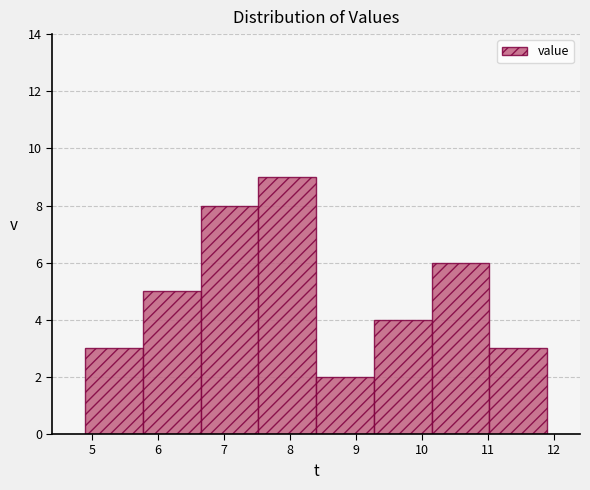

How tall is the bar that spans 5.8 to 6.7 on the x-axis? Neither the bar edges nor the heights are printed on the chart, so give them approximately, as read against the axes.

5